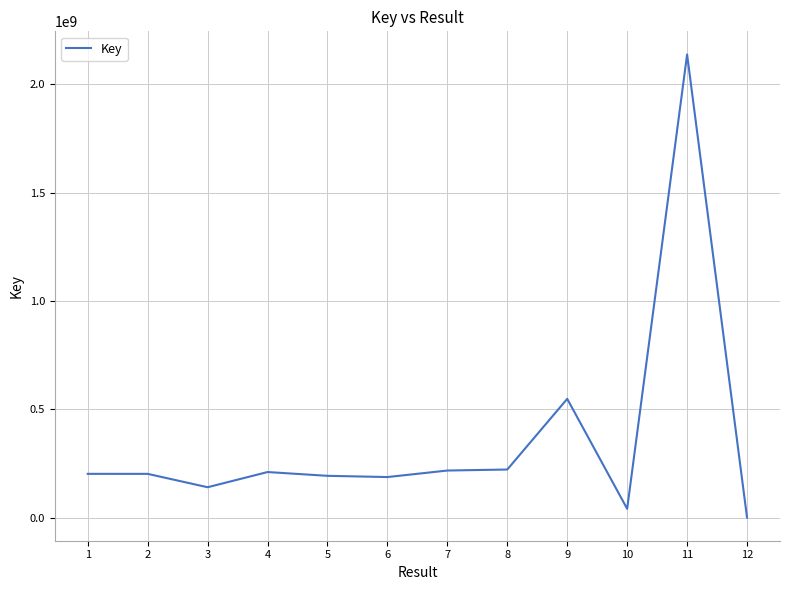

What is the approximate value at 11, to the nearest 100?

2137759900